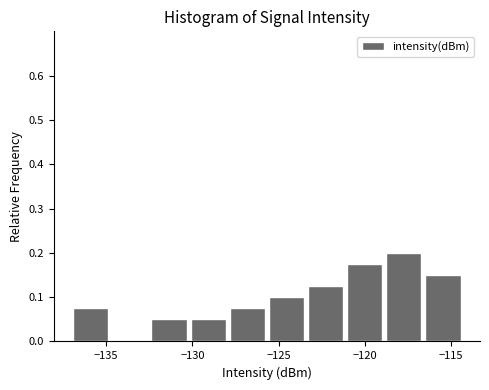

How tall is the bar that spans -132.5 to -130.0 on the x-axis? Neither the bar edges nor the heights are printed on the chart, so give them approximately, as read against the axes.

0.05